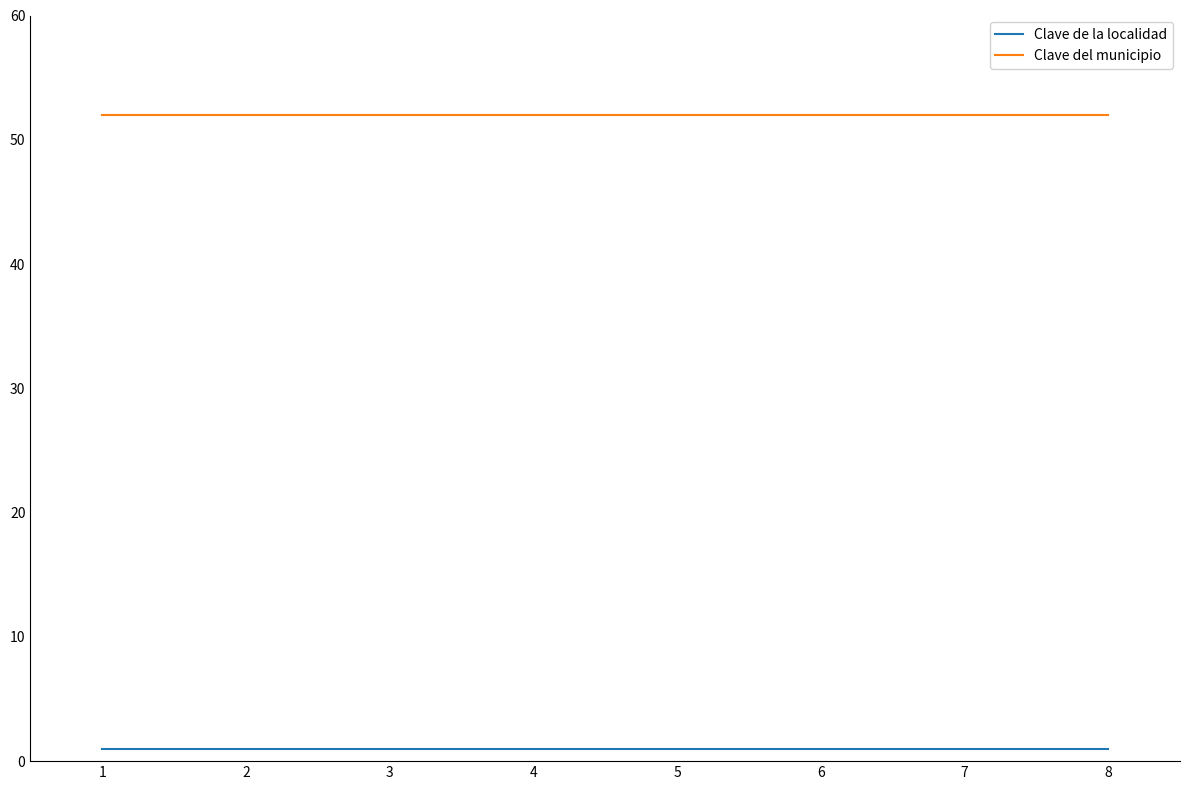

The Clave del municipio series shows 91 at 4. True or false?

False